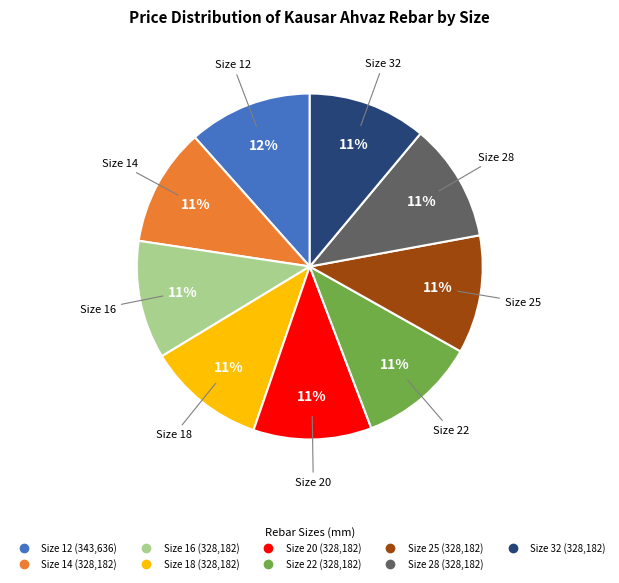

Is there any slice that represents more than half of the pie?

No